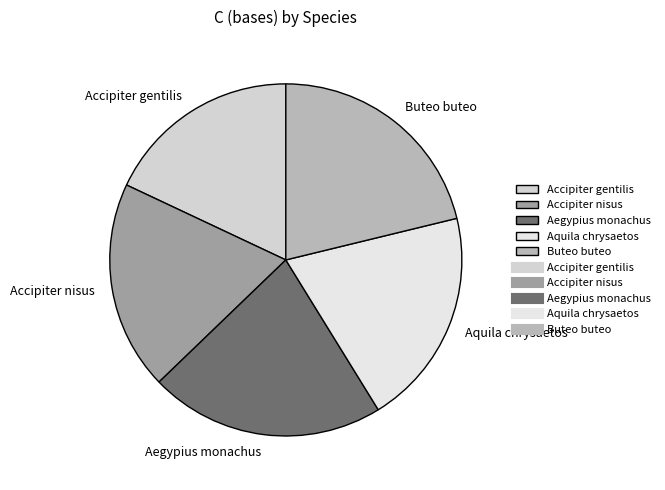

The Buteo buteo slice represents 21% of the pie. True or false?

True